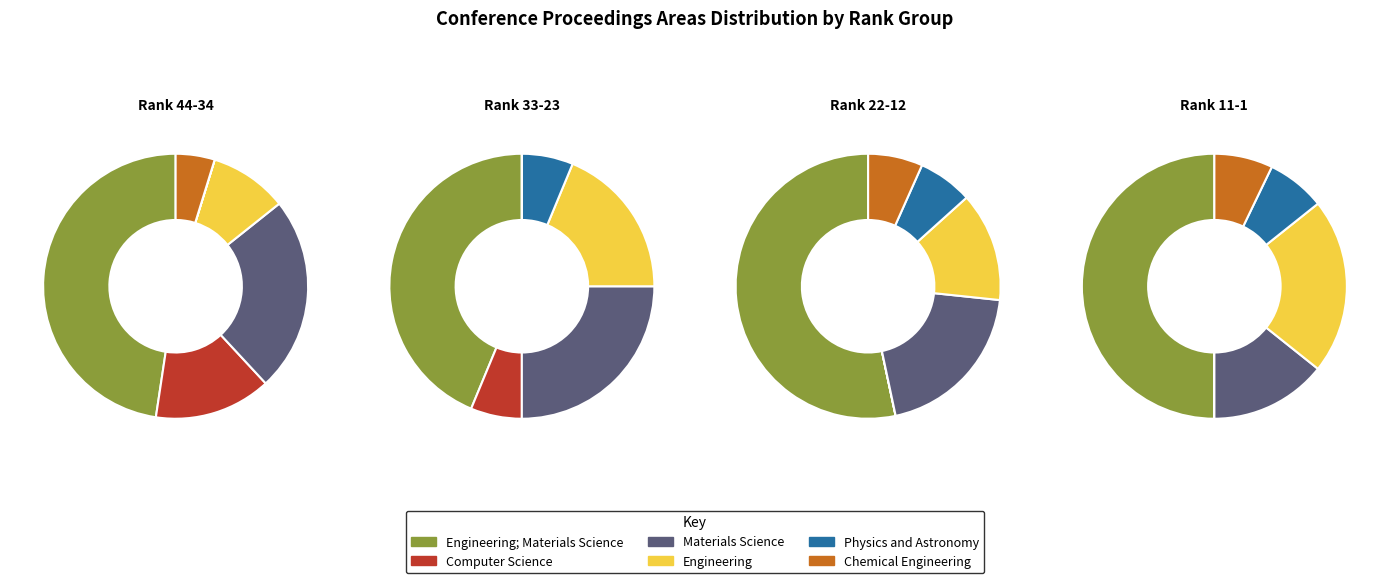

Is it true that 7 is 11% of the pie?

False